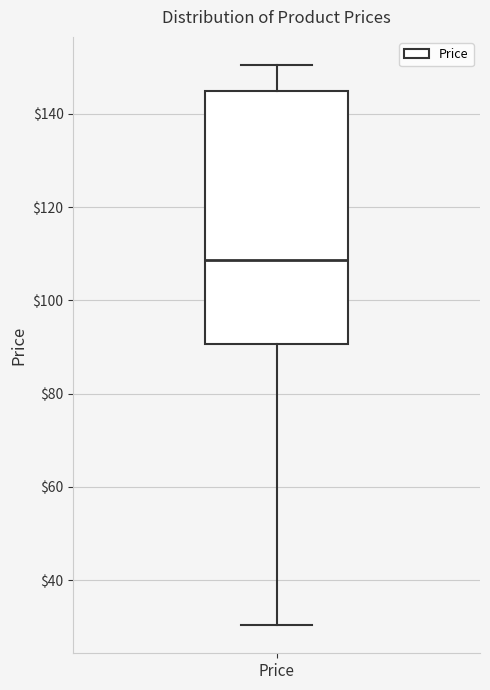

Read this box plot against the y-axis: the position of the median line, the range covered by the box, and the ends of both whiskers. The values are not printed on the chart, so give them approximately, as read against the axis.

median 108, box 90 to 144, whiskers 30 to 150